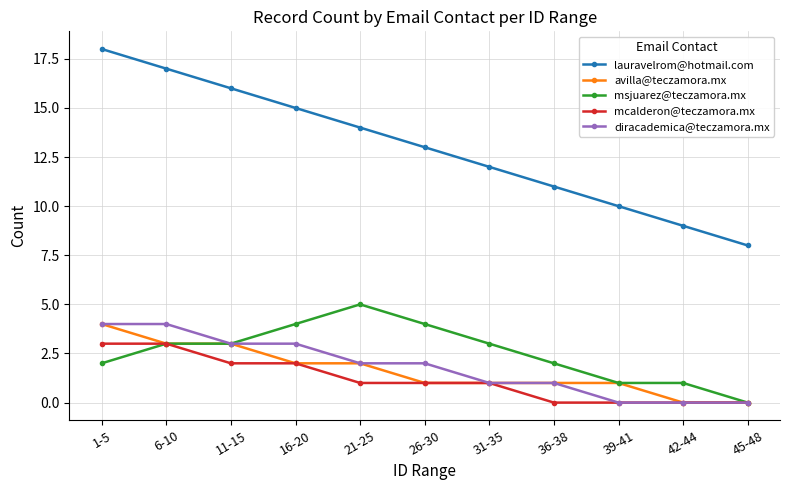

Is the value of mcalderon@teczamora.mx at 6-10 greater than the value of msjuarez@teczamora.mx at 45-48?

Yes